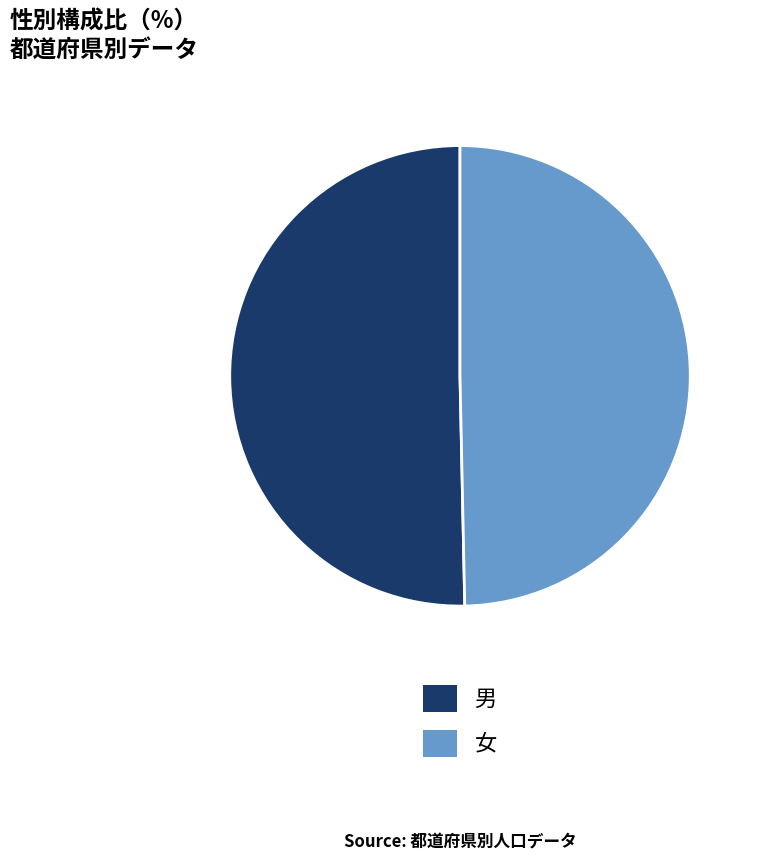

What is the largest slice in the pie chart?

男